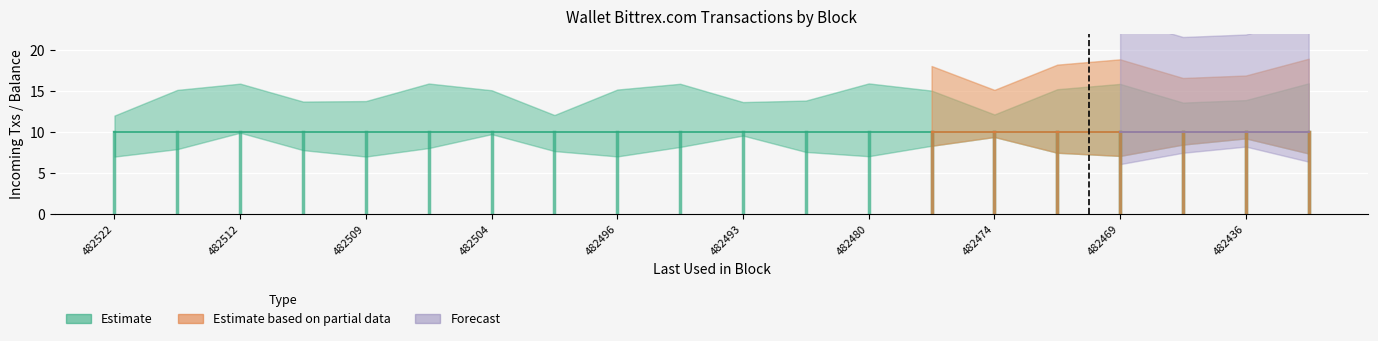

Rank the categories by balance value from lowest to highest.

482522, 482514, 482512, 482509, 482509, 482505, 482504, 482501, 482496, 482495, 482493, 482485, 482480, 482478, 482474, 482474, 482469, 482456, 482436, 482432